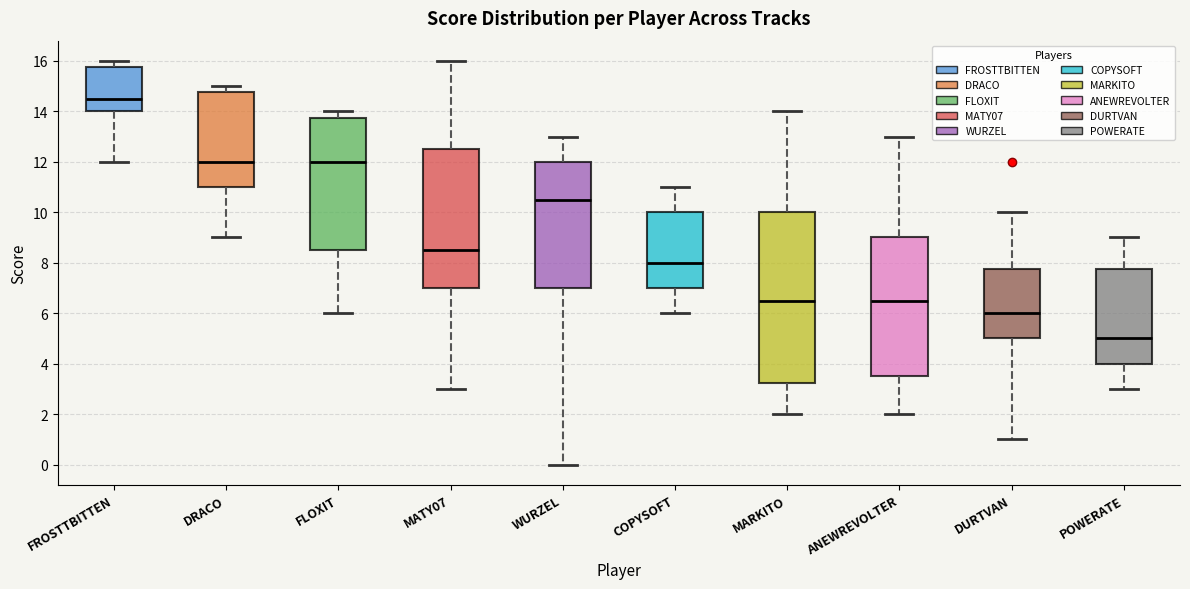

Which box's median line is the lowest?

POWERATE